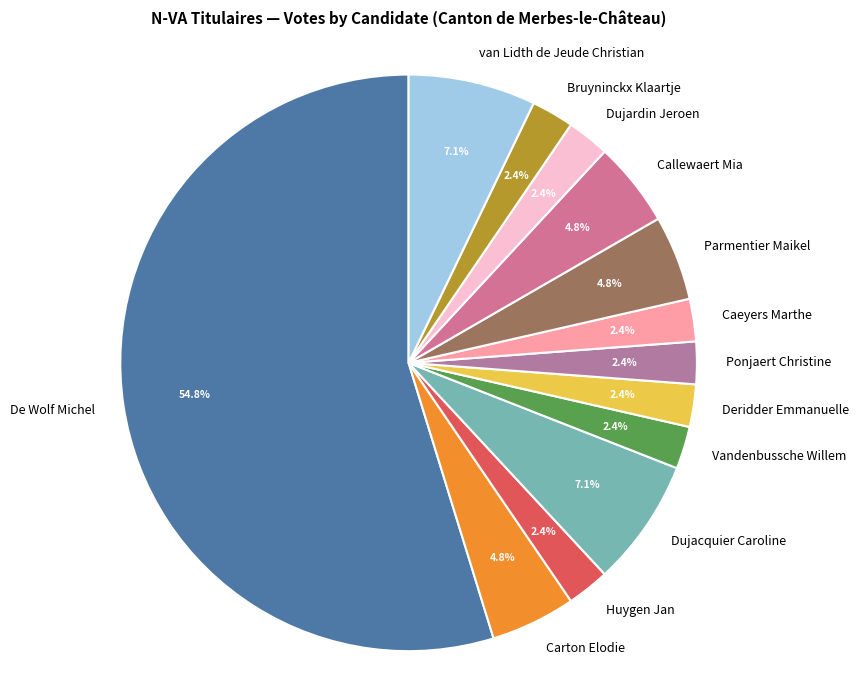

Which slice is the largest?

De Wolf Michel